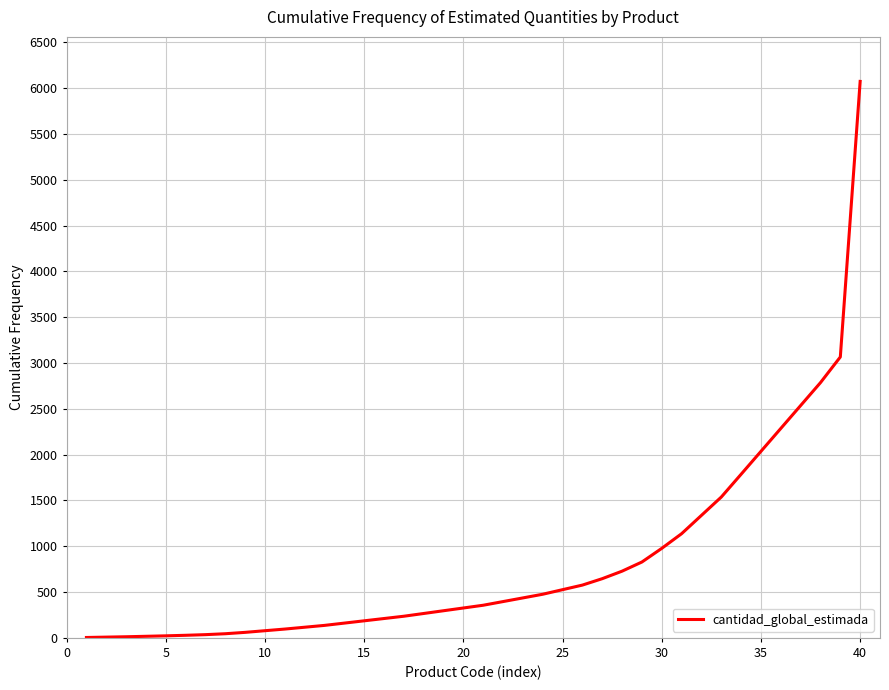

What is the greatest value displayed?

6074